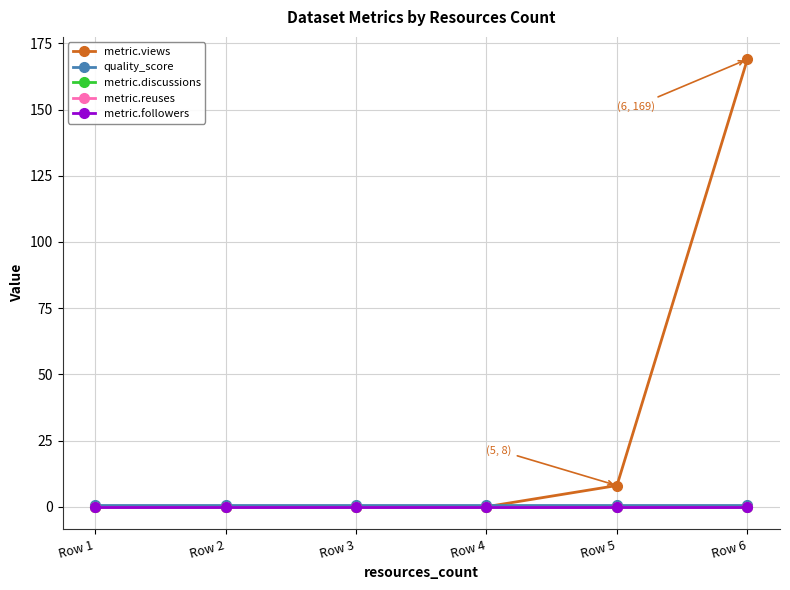

Rank the categories by metric.followers value from highest to lowest.

Row 1, Row 2, Row 3, Row 4, Row 5, Row 6